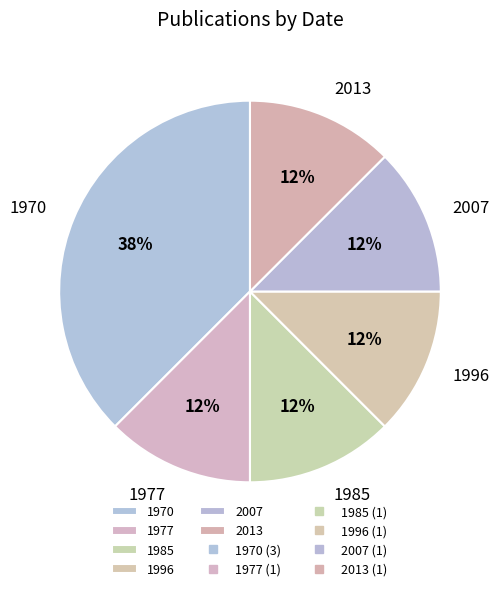

How many slices are in this pie chart?

6